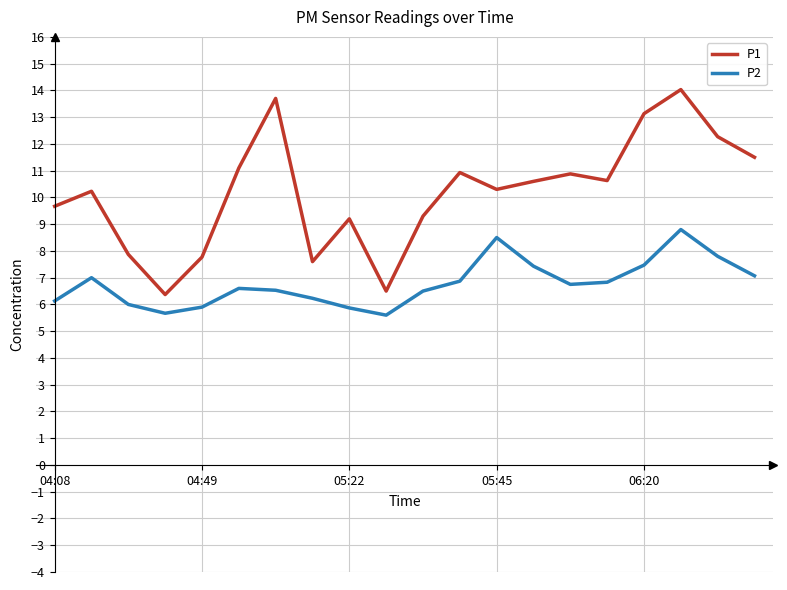

What is the minimum value for P2?

5.6